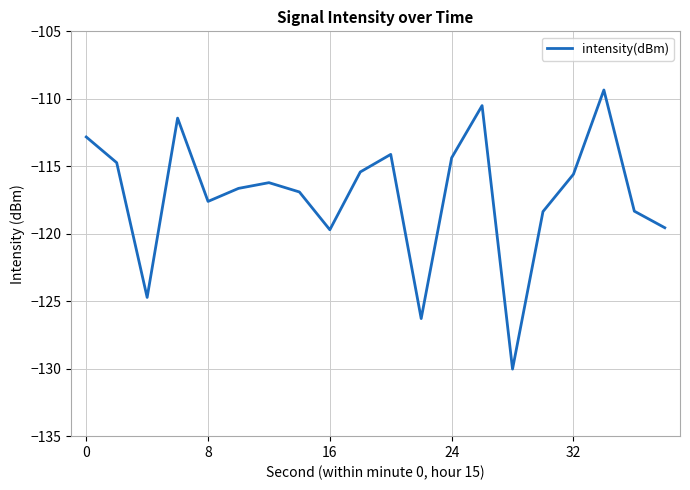

What is the difference between the maximum and minimum values?

20.7